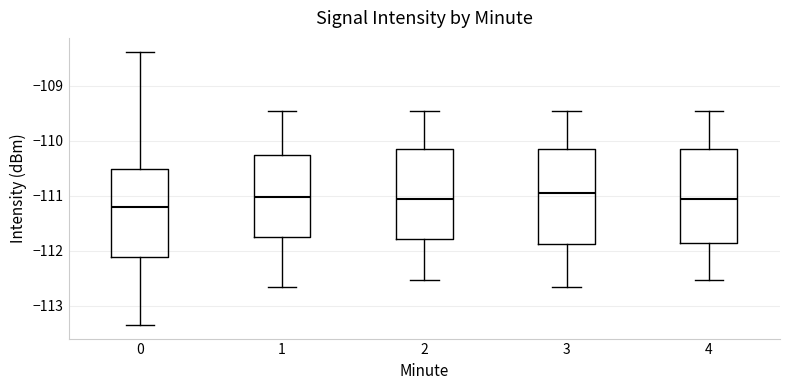

Reading left to right, read every box against the y-axis: the position of its median line, the range the box covers, and the ends of its whiskers. The values are not printed on the chart, so give them approximately, as read against the axis.

0: median -111.2, box -112.1 to -110.5, whiskers -113.4 to -108.4
1: median -111.0, box -111.7 to -110.3, whiskers -112.7 to -109.5
2: median -111.1, box -111.8 to -110.1, whiskers -112.5 to -109.5
3: median -110.9, box -111.9 to -110.1, whiskers -112.7 to -109.5
4: median -111.1, box -111.9 to -110.1, whiskers -112.5 to -109.5